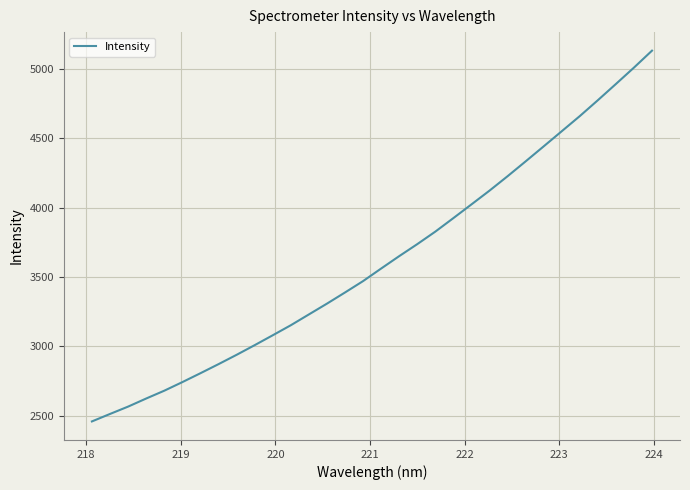

What is the difference between the maximum and minimum values?

2674.9